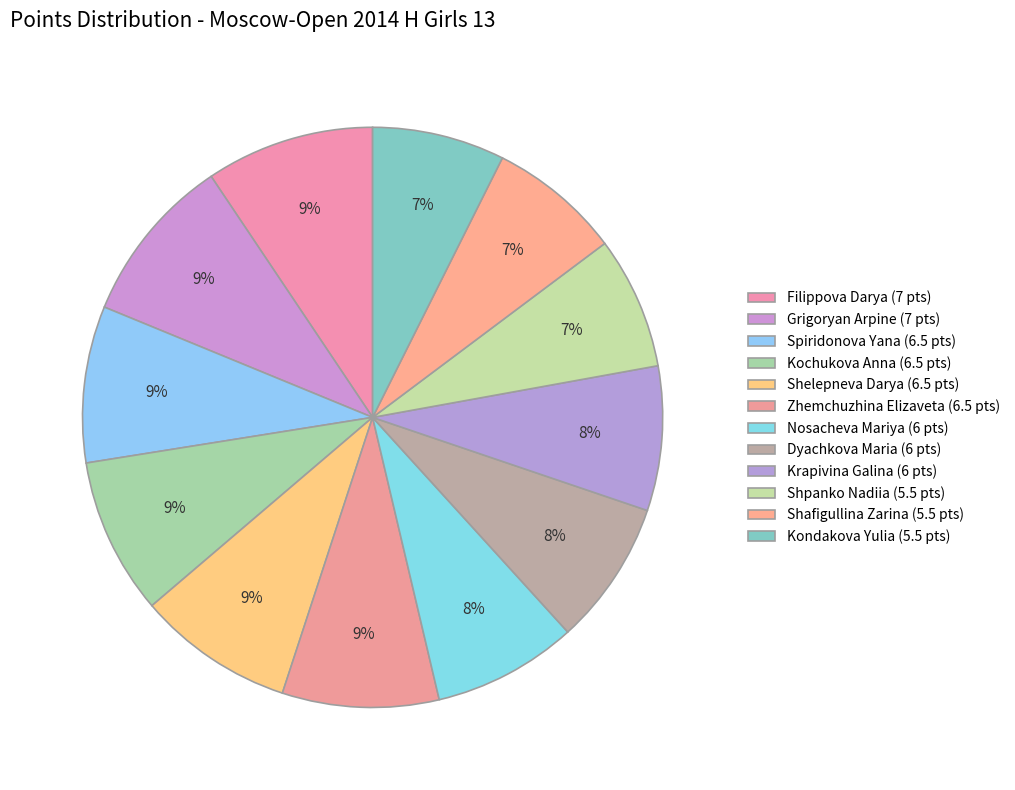

Is it true that Nosacheva Mariya is 16% of the pie?

False